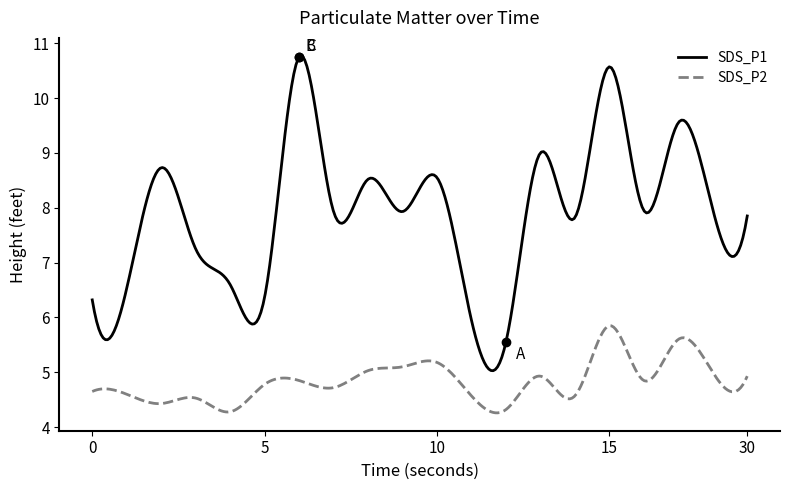

What is the minimum value for SDS_P1?

5.0